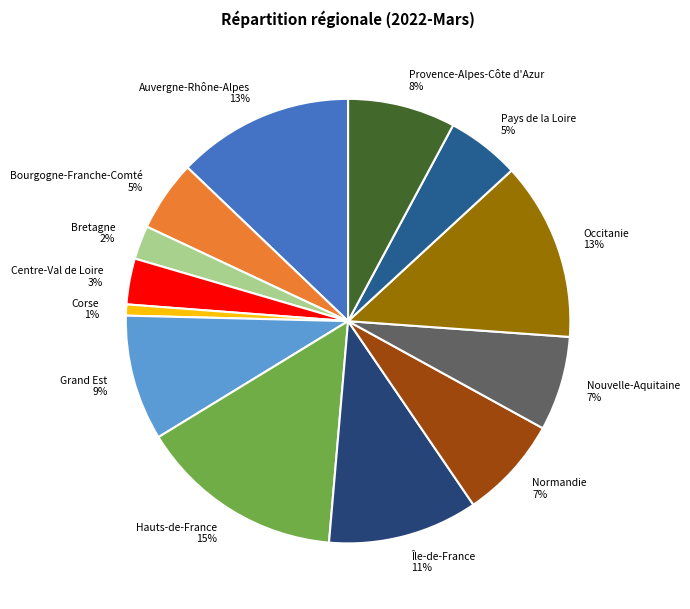

Which category has the smallest portion of the pie?

Corse